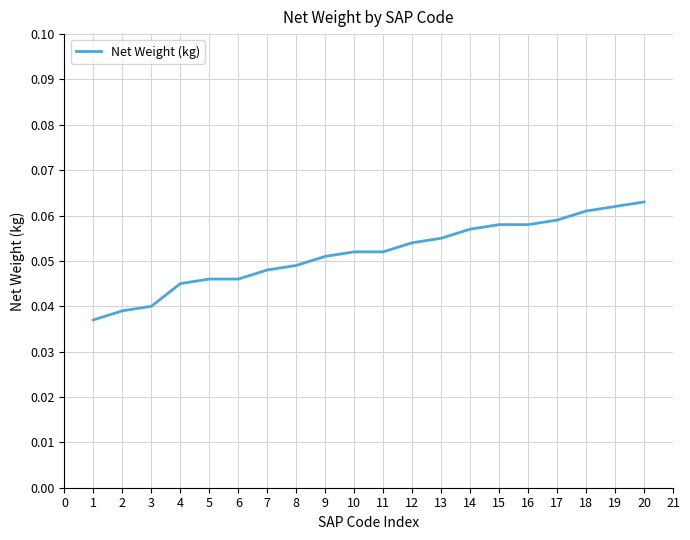

Is it true that the value at 5 is 0.1?

False